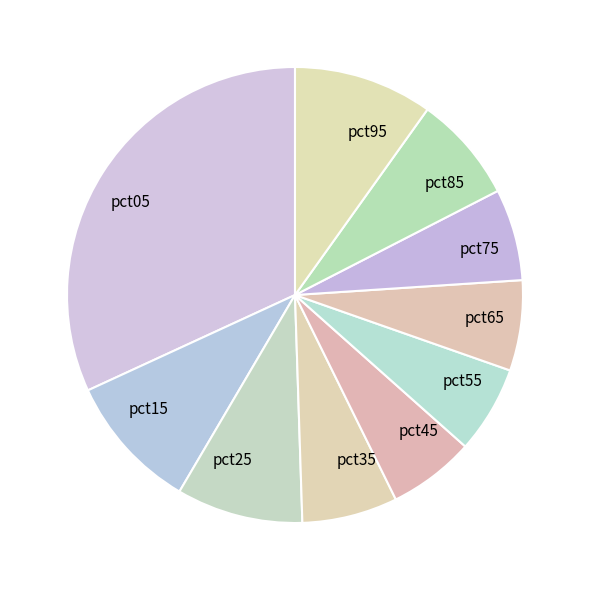

Between pct55 and pct15, which is larger?

pct15